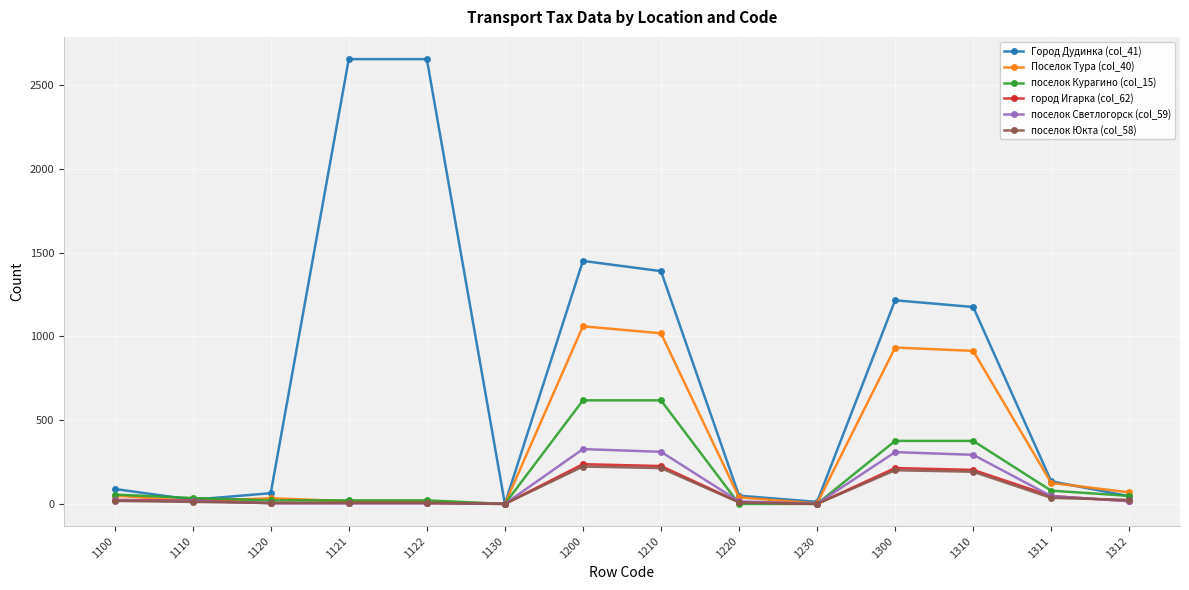

True or false: Город Дудинка (col_41) has more than 0 interior local peaks.

True